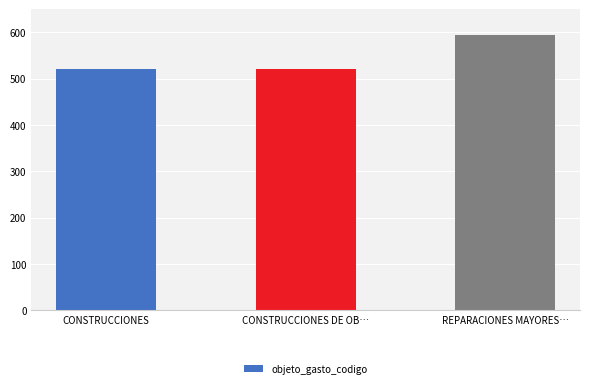

Are the bars grouped side by side (vs. stacked)?

No